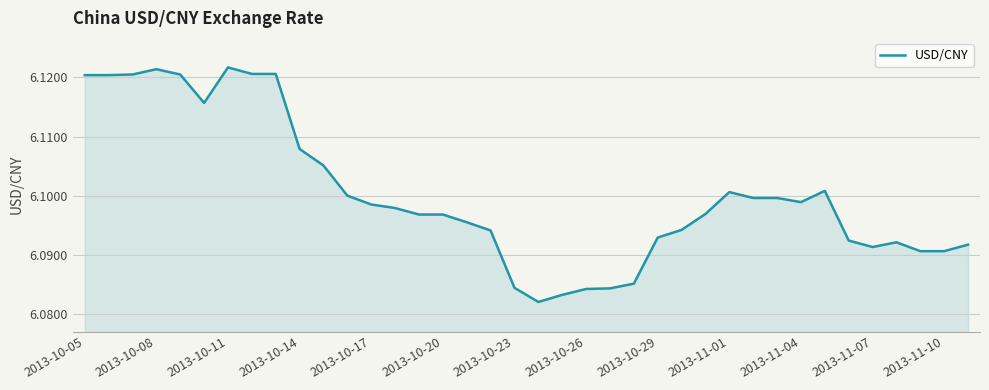

How many lines are shown in the chart?

1